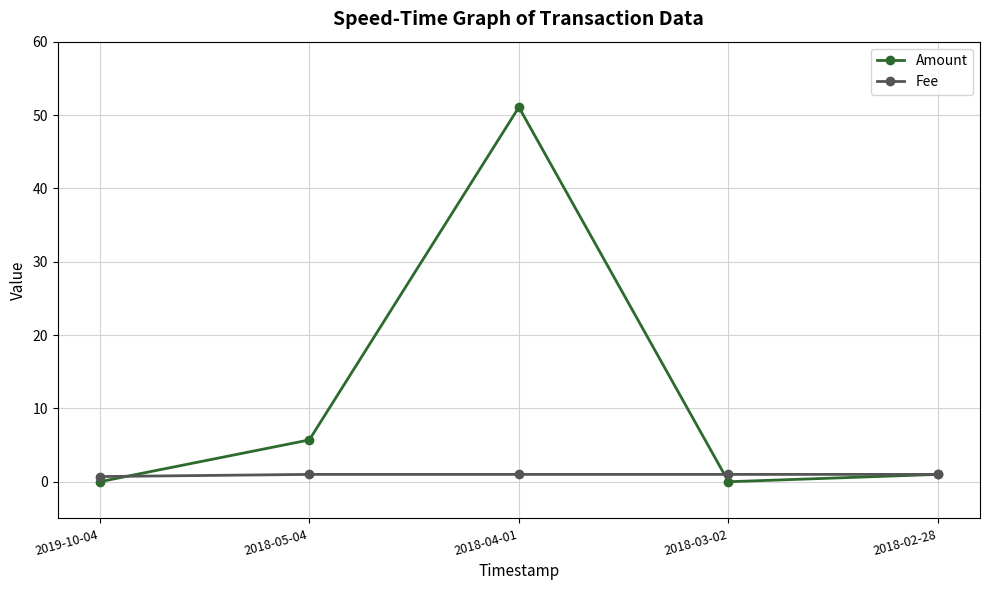

What position from the right is 2018-04-01?

3